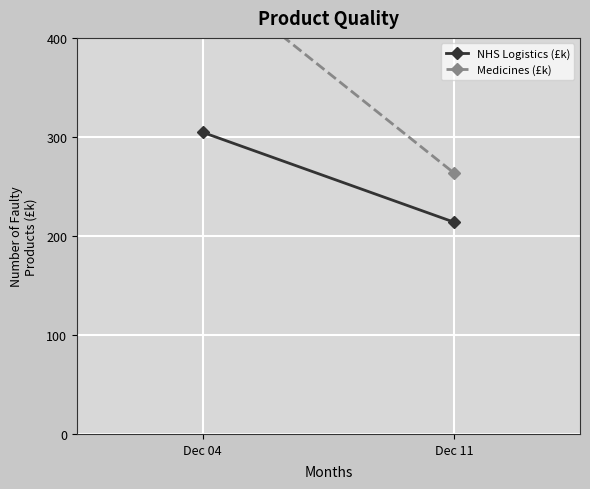

Reading left to right, what are all the values shown in this chart?

NHS Logistics (£k): Dec 04=304.6	Dec 11=213.8
Medicines (£k): Dec 04=465.8	Dec 11=263.3